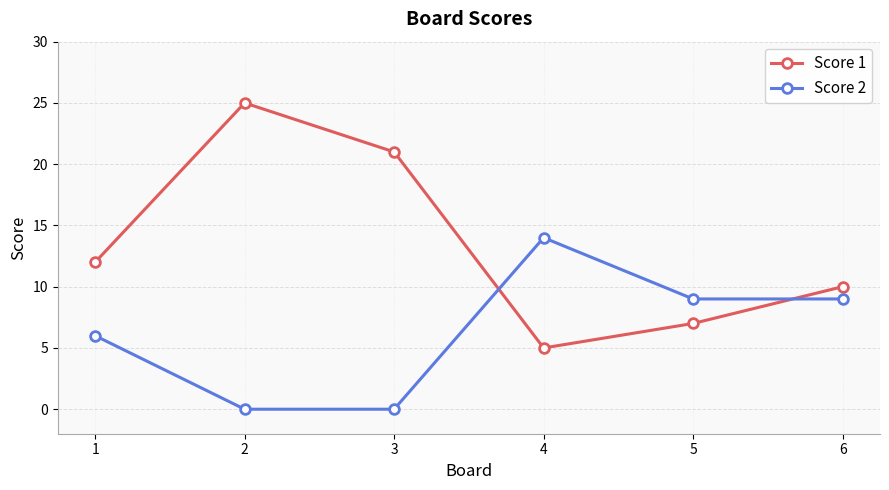

Reading right to left, transcribe all the data shown in this chart.

Score 1: 6=10	5=7	4=5	3=21	2=25	1=12
Score 2: 6=9	5=9	4=14	3=0	2=0	1=6